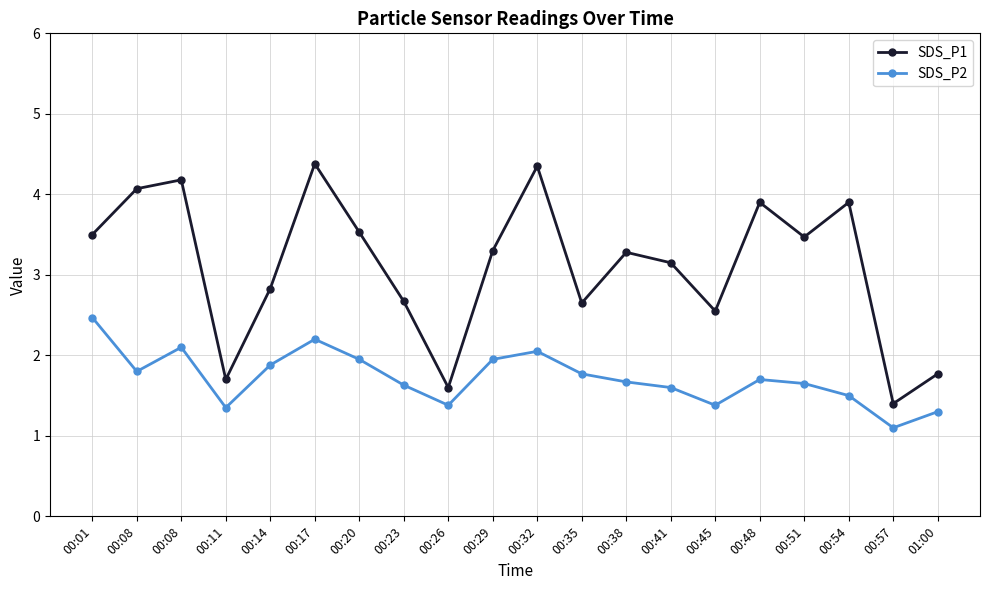

Which series changed the most between 00:38 and 00:51?

SDS_P1